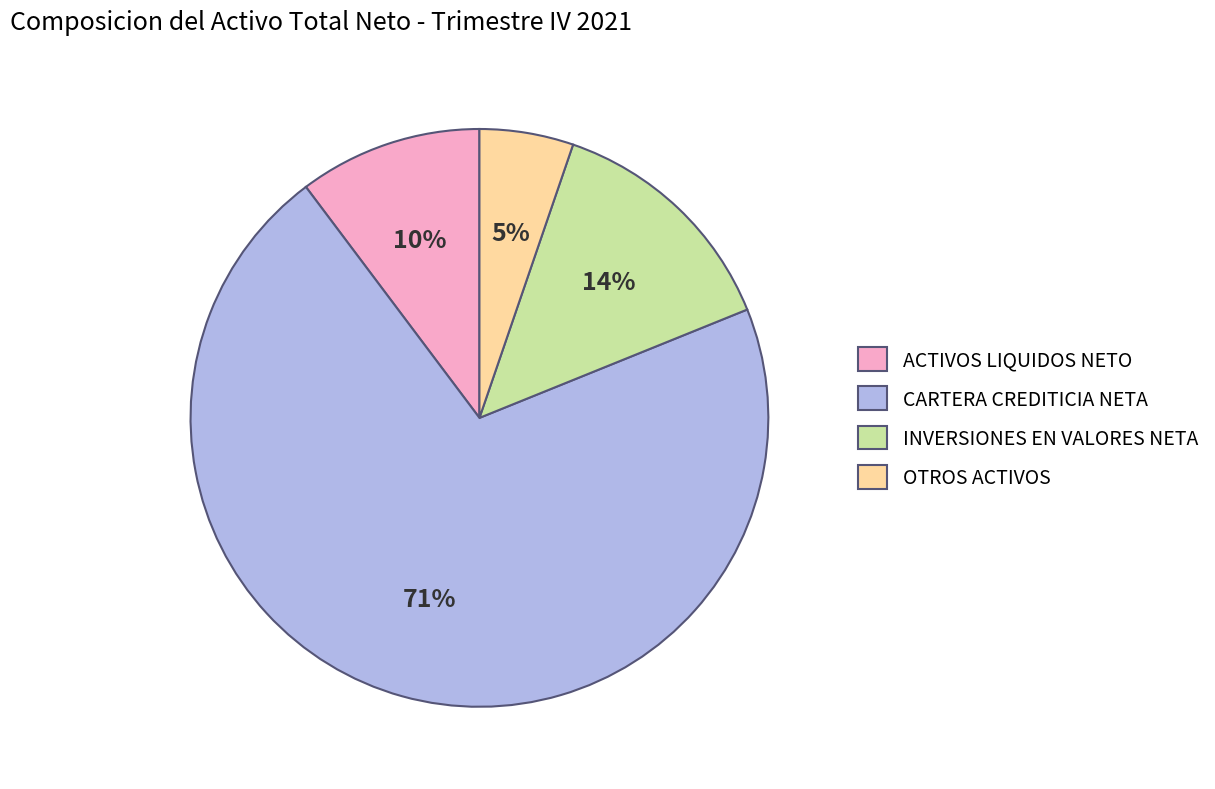

Which has a higher value, OTROS ACTIVOS or CARTERA CREDITICIA NETA?

CARTERA CREDITICIA NETA